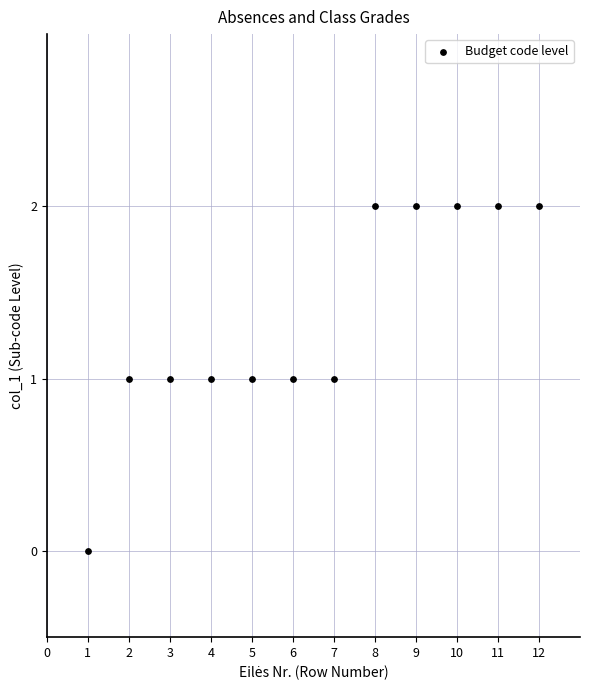

What is the average X value?

6